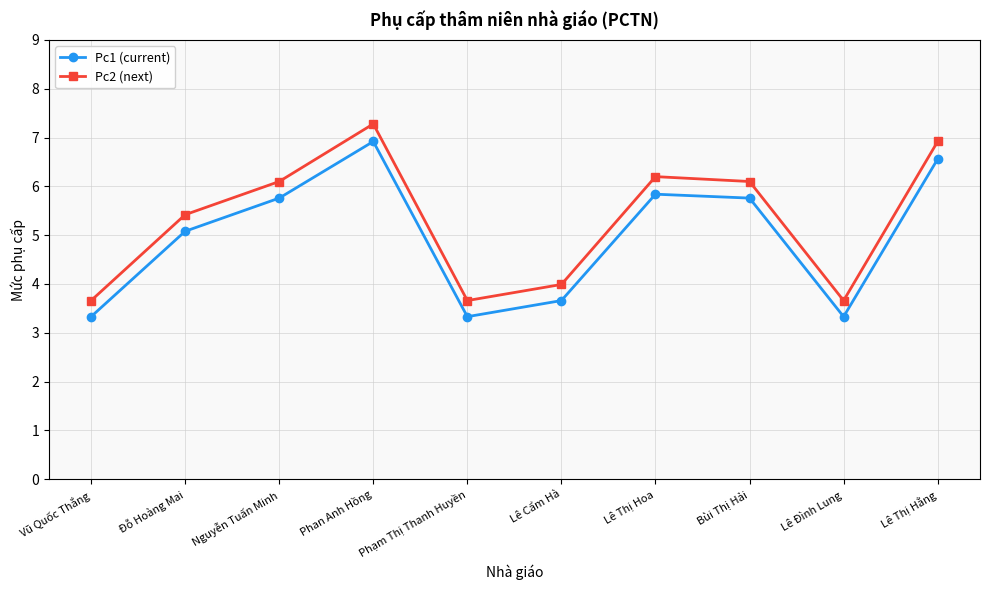

In Pc2 (next), how many points are lower than both neighbors (excluding endpoints)?

2